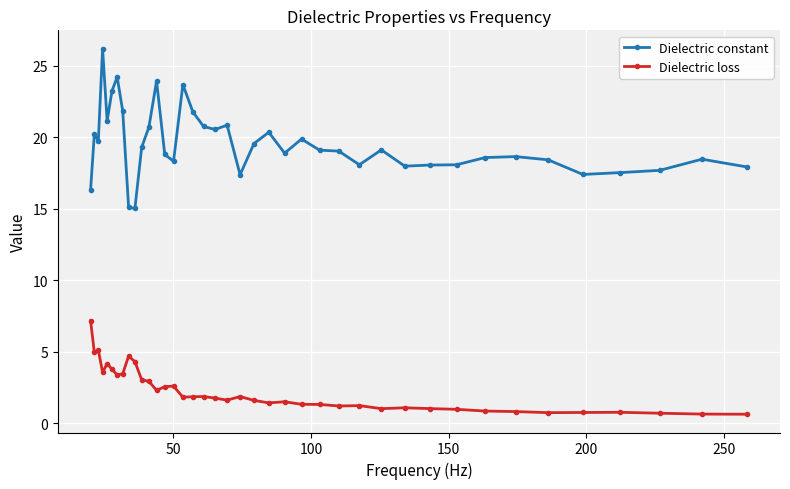

What is the sum of all Dielectric loss values?

87.9